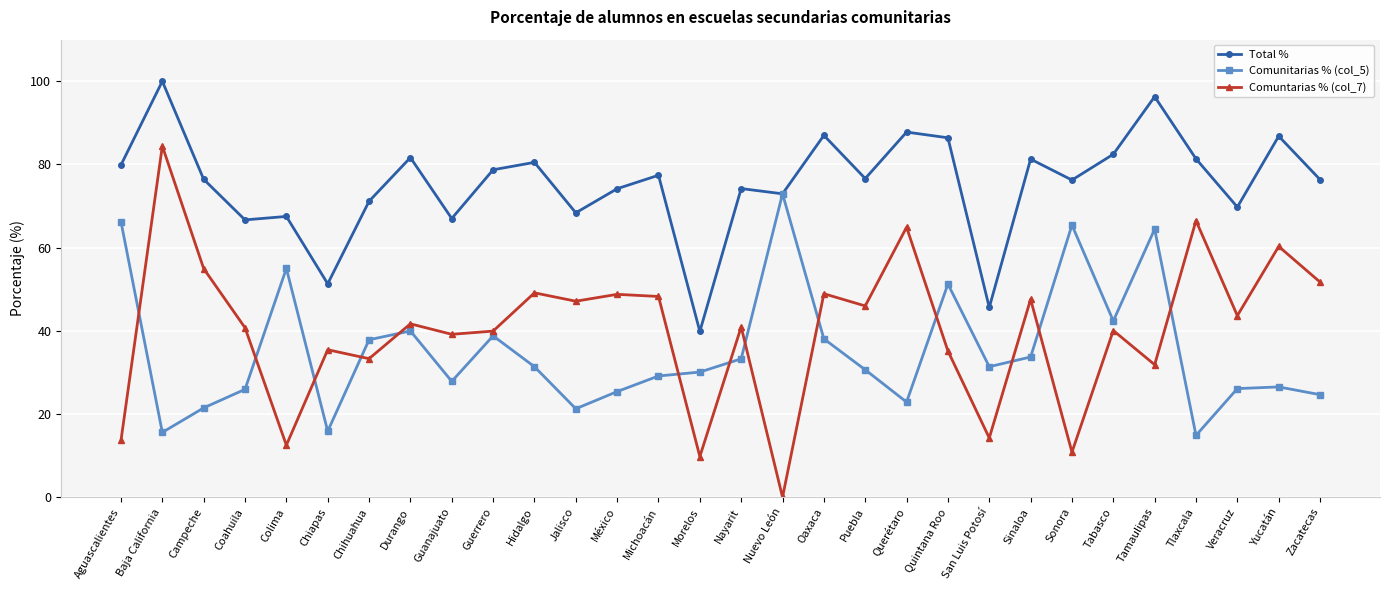

Which series has the largest total across all categories?

Total %